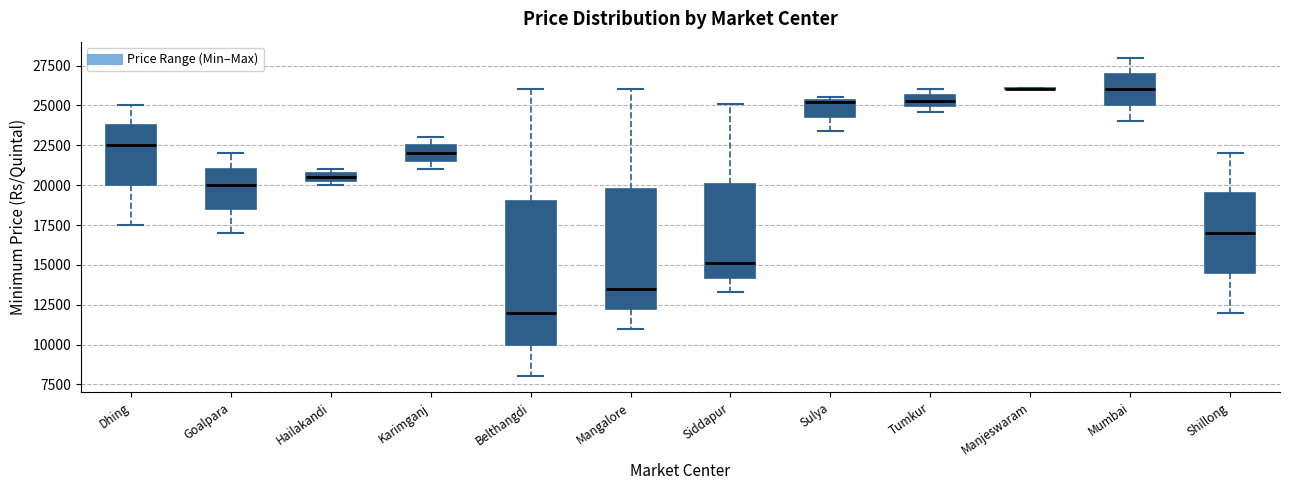

Which box is the tallest, from its lower edge to its upper edge?

Belthangdi